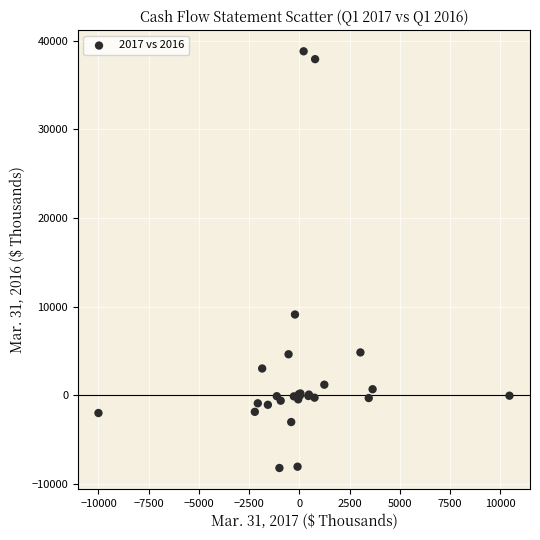

What Y value in the scatter plot is closest to 15304?

9120